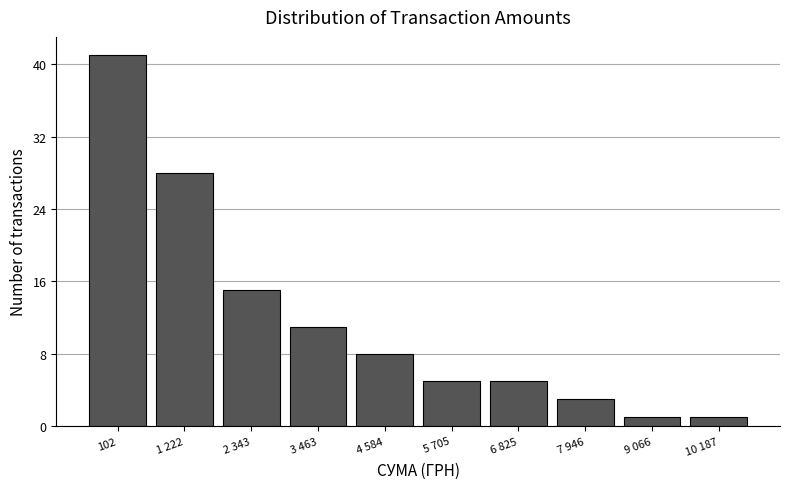

Reading right to left, transcribe all the data shown in this chart.

10 187=1	9 066=1	7 946=3	6 825=5	5 705=5	4 584=8	3 463=11	2 343=15	1 222=28	102=41